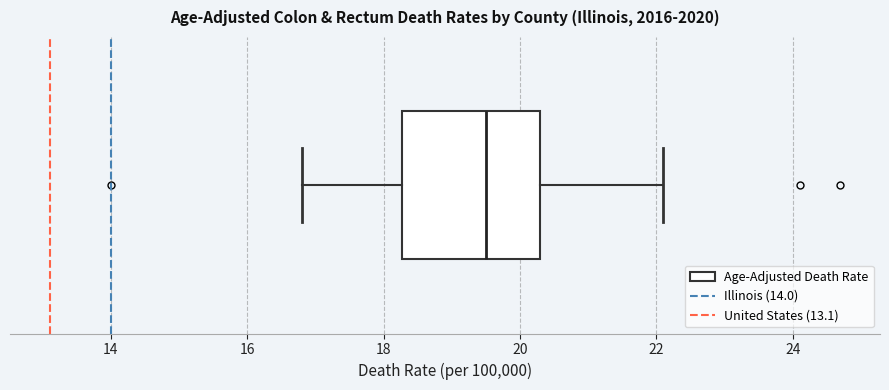

Read this box plot against the x-axis: the position of the median line, the range covered by the box, and the ends of both whiskers. The values are not printed on the chart, so give them approximately, as read against the axis.

median 19.6, box 18.2 to 20.4, whiskers 16.8 to 22.2